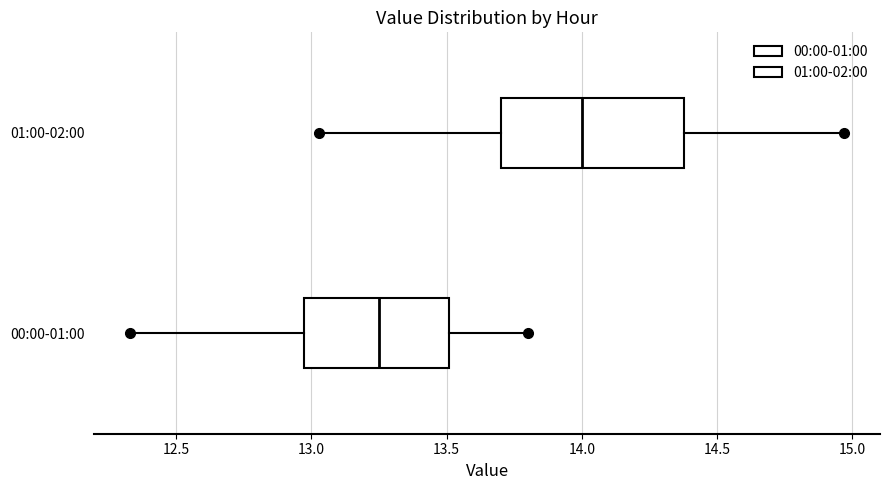

Reading bottom to top, transcribe this box plot: for each box, give where its median line is, the range the box spans, and where its two whiskers end, as read against the x-axis. The values are not printed on the chart, so give them approximately, as read against the axis.

00:00-01:00: median 13.25, box 13.00 to 13.50, whiskers 12.35 to 13.80
01:00-02:00: median 14.00, box 13.70 to 14.40, whiskers 13.05 to 14.95